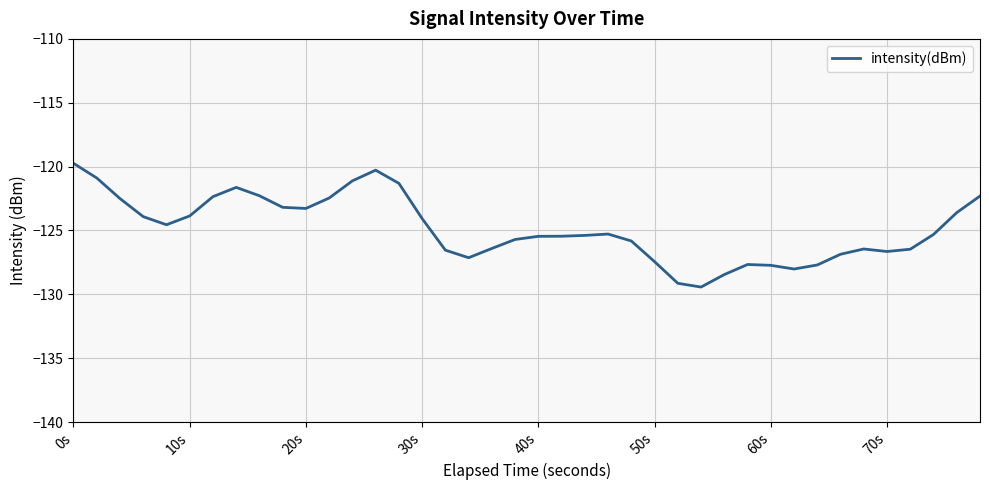

What is the difference between the maximum and minimum values?

9.7